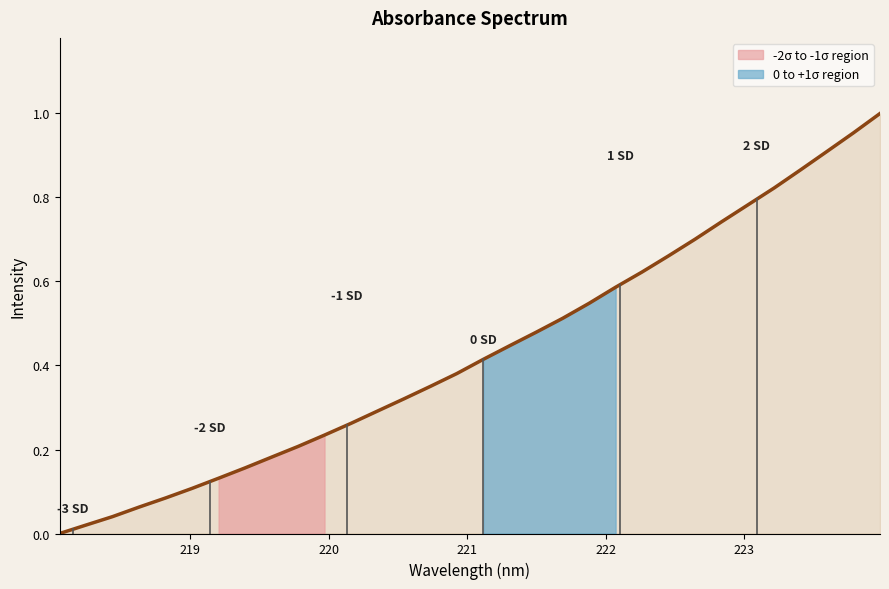

What is the difference between the maximum and minimum values?

1.0